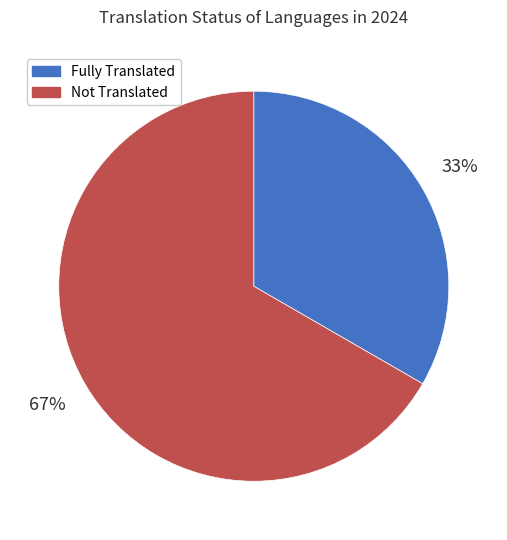

To the nearest percent, what is the average slice percentage?

50%